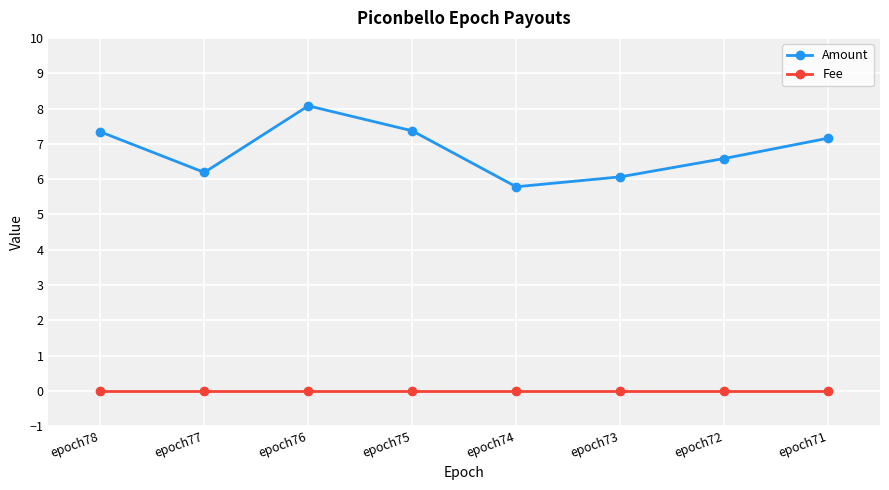

What is the value of the Amount point at the 3rd from the left?

8.1